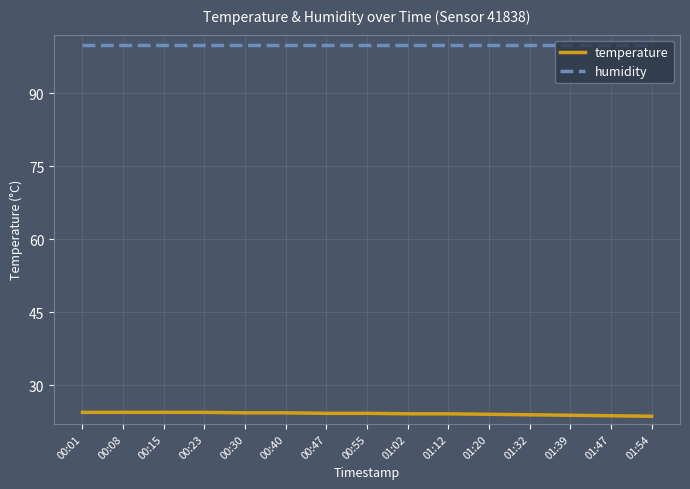

At 00:30, list the series in order from smallest to largest.

temperature, humidity